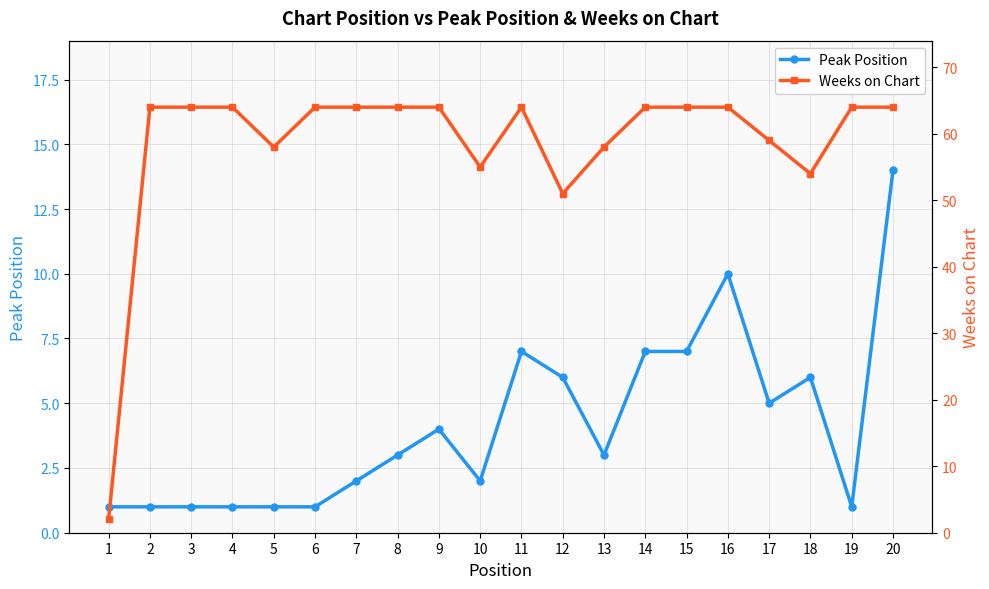

List the labels in order of Weeks on Chart value, largest first.

2, 3, 4, 6, 7, 8, 9, 11, 14, 15, 16, 19, 20, 17, 5, 13, 10, 18, 12, 1